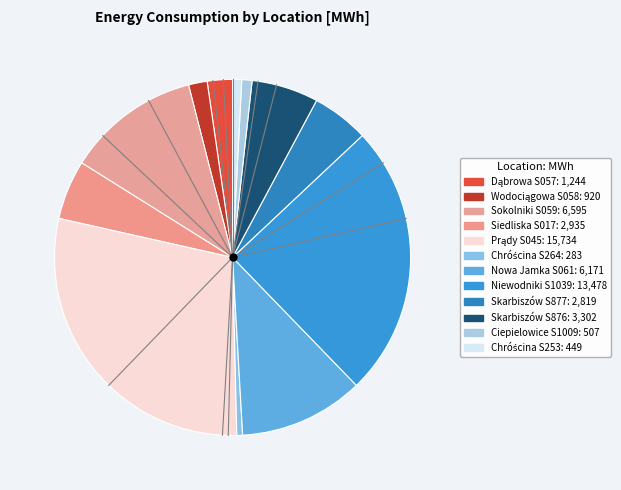

To the nearest percent, what portion does Skarbiszów S877 represent?

5%